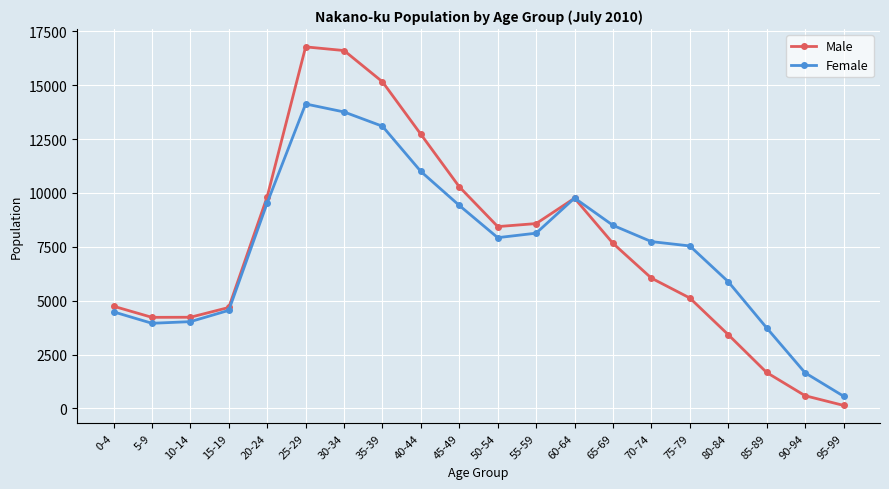

Rank the series by their maximum value, from lowest to highest.

Female, Male